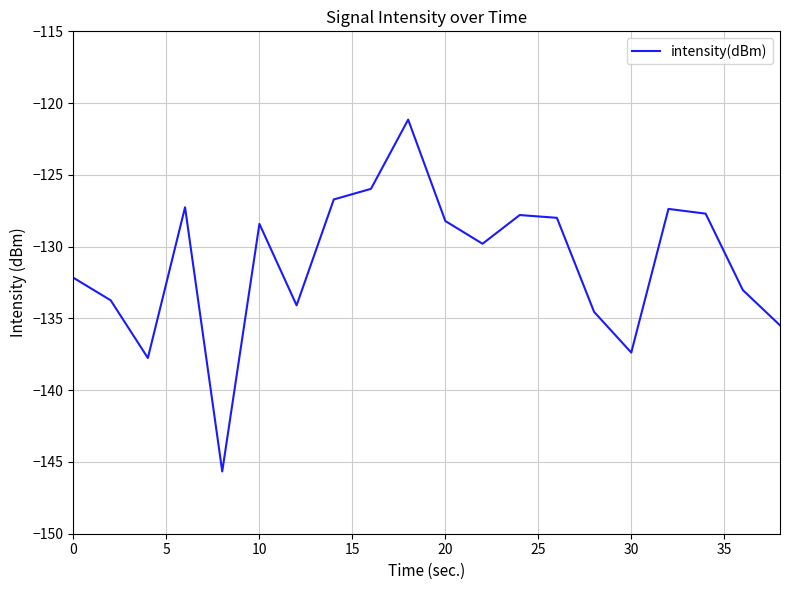

What is the maximum value shown in the chart?

-121.2